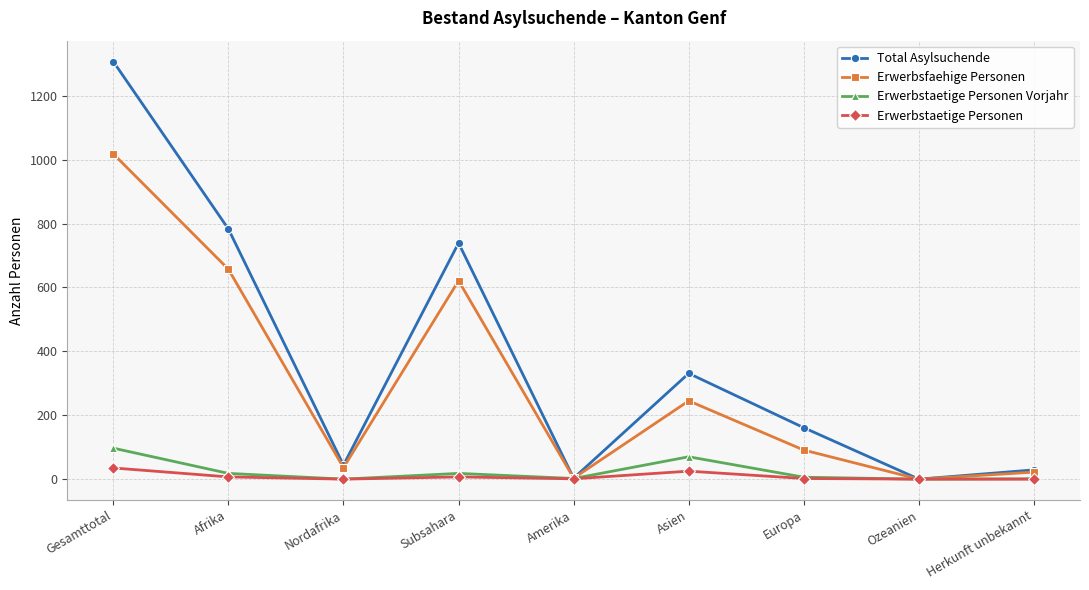

How many lines are shown in the chart?

4